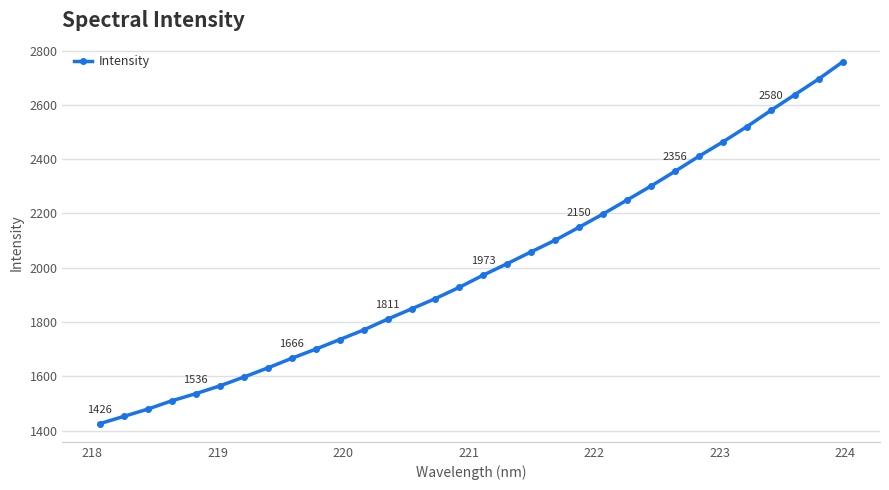

How many lines are shown in the chart?

1